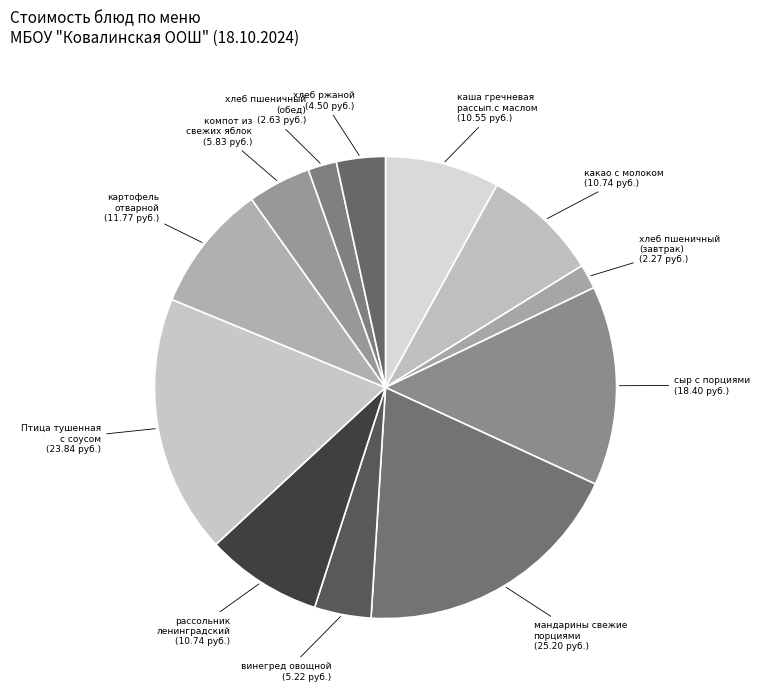

Is the sum of компот из свежих яблок and сыр с порциями greater than half?

No